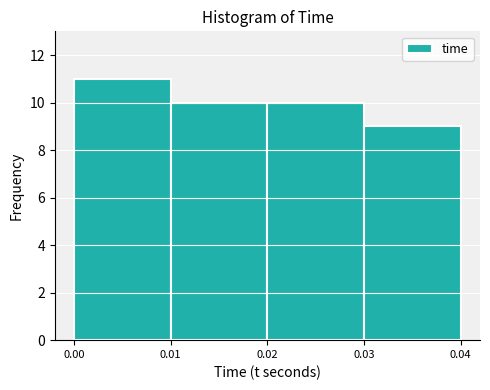

Which range on the x-axis has the tallest bar?

0.00 to 0.01